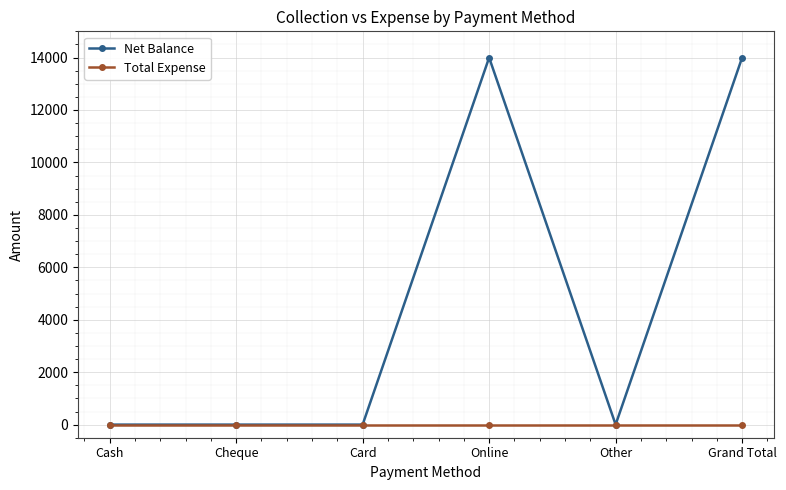

Which series has the largest range (max minus min)?

Net Balance